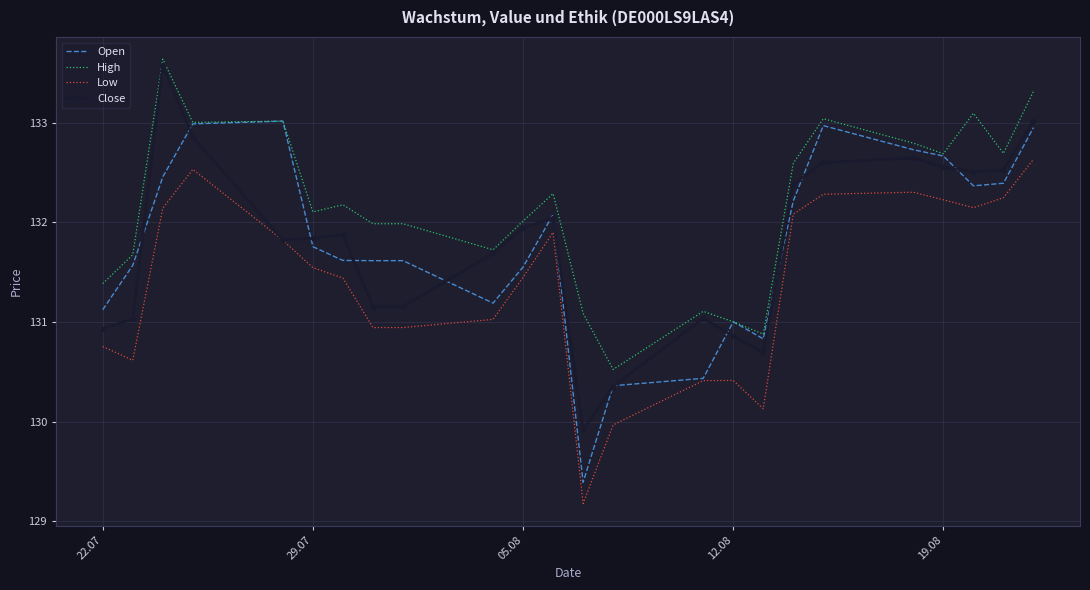

What is the highest value of the High series?

133.6